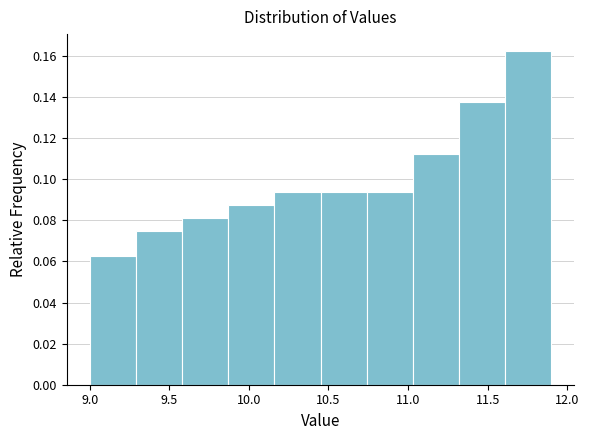

Reading left to right, transcribe this chart: for each bar, give the range it covers on the x-axis and its height. Neither the bar edges nor the heights are printed on the chart, so give them approximately, as read against the axes.

9.00 to 9.29: 0.062
9.29 to 9.58: 0.076
9.58 to 9.87: 0.082
9.87 to 10.16: 0.088
10.16 to 10.45: 0.094
10.45 to 10.74: 0.094
10.74 to 11.03: 0.094
11.03 to 11.32: 0.112
11.32 to 11.61: 0.138
11.61 to 11.90: 0.162